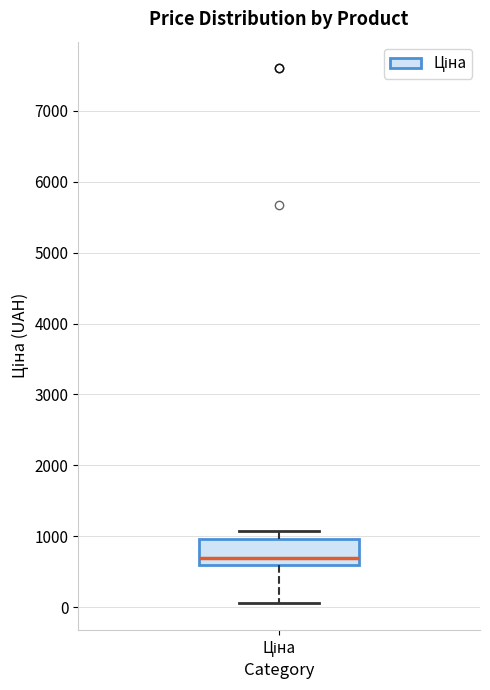

Transcribe this box plot: give where the median line is, the range the box spans, and where the two whiskers end, as read against the y-axis. The values are not printed on the chart, so give them approximately, as read against the axis.

median 700, box 600 to 1000, whiskers 100 to 1100